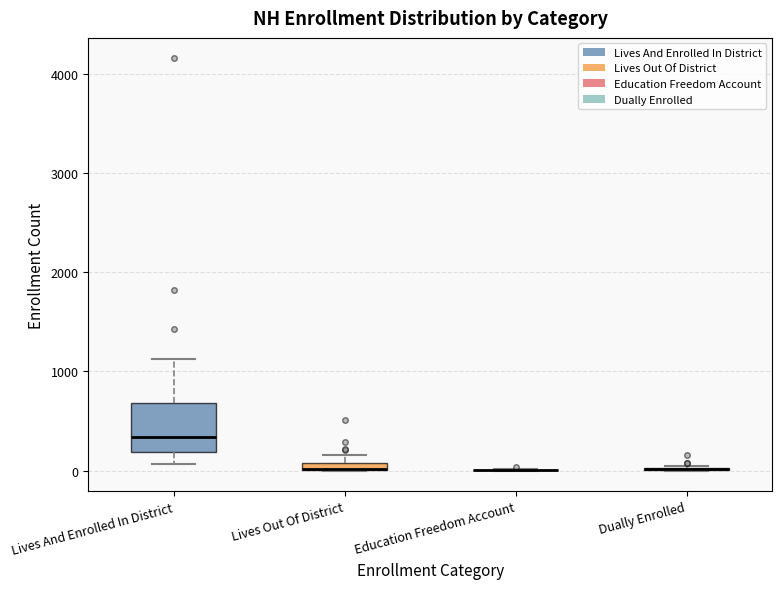

Which box is the tallest, from its lower edge to its upper edge?

Lives And Enrolled In District